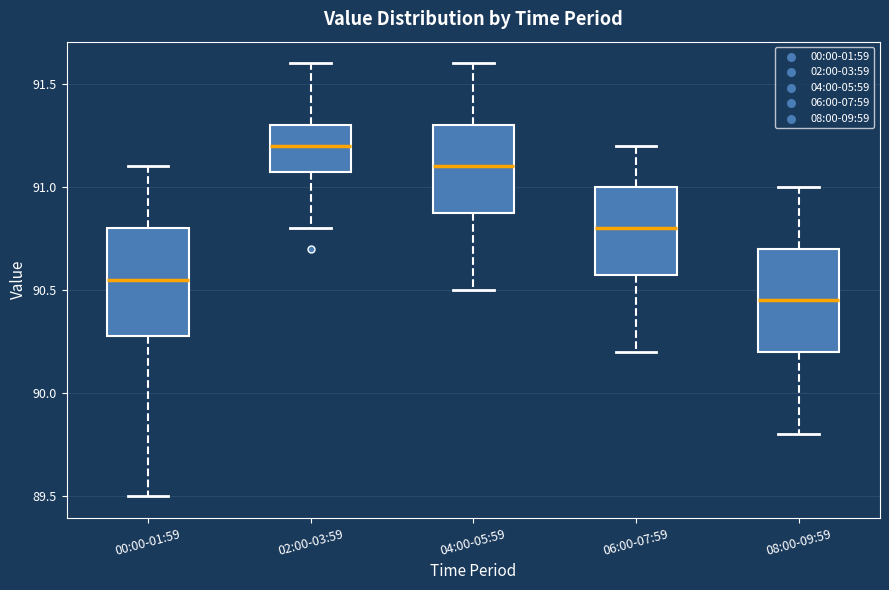

Which box has the lowest median line?

08:00-09:59